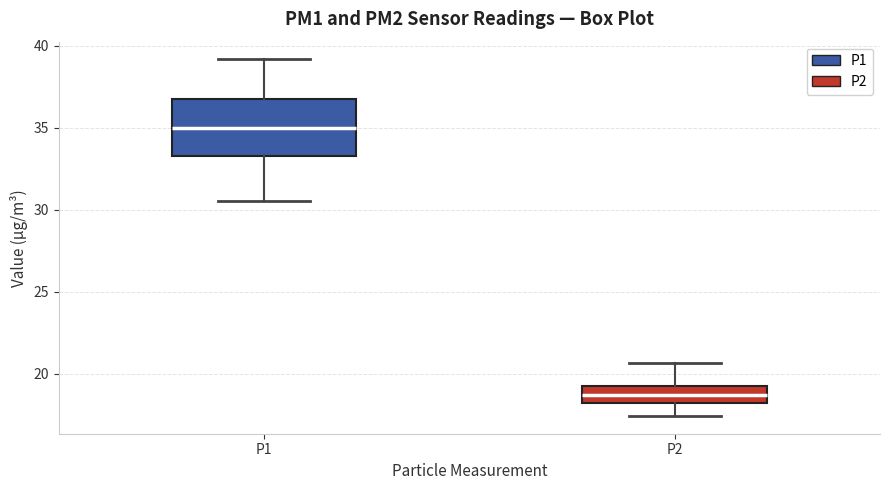

Reading left to right, transcribe this box plot: for each box, give where its median line is, the range the box spans, and where its two whiskers end, as read against the y-axis. The values are not printed on the chart, so give them approximately, as read against the axis.

P1: median 35.0, box 33.5 to 37.0, whiskers 30.5 to 39.0
P2: median 18.5, box 18.0 to 19.5, whiskers 17.5 to 20.5